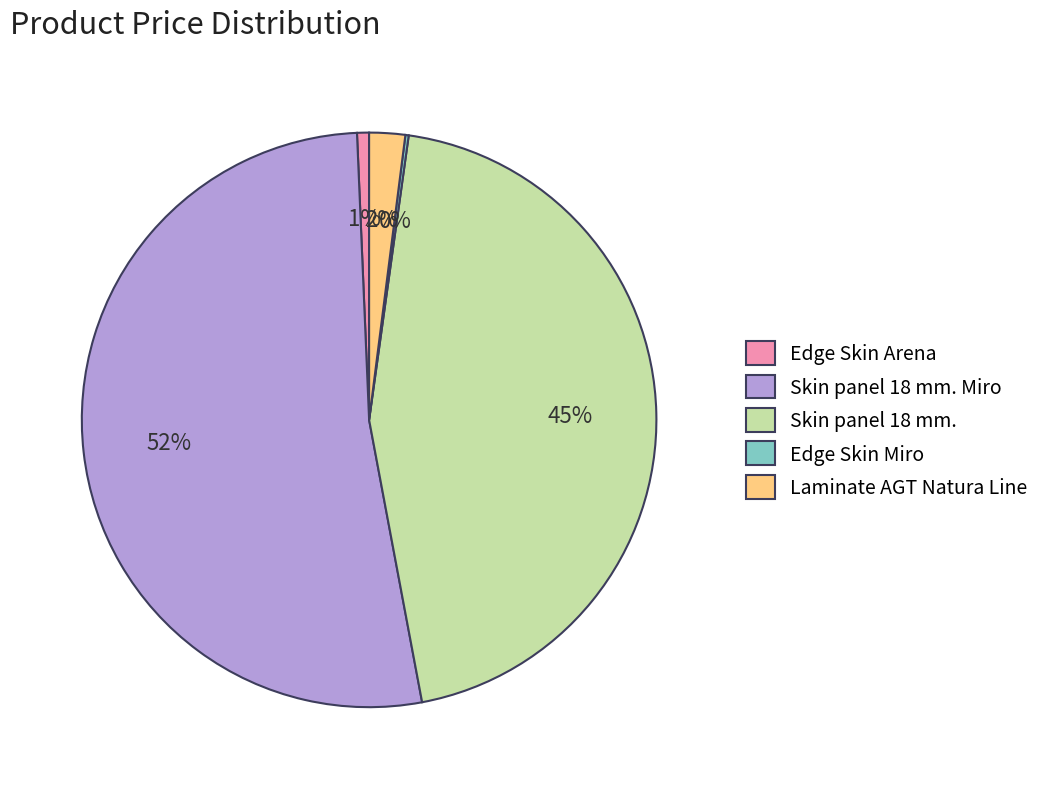

Is the sum of Skin panel 18 mm. Miro and Edge Skin Arena greater than half?

Yes